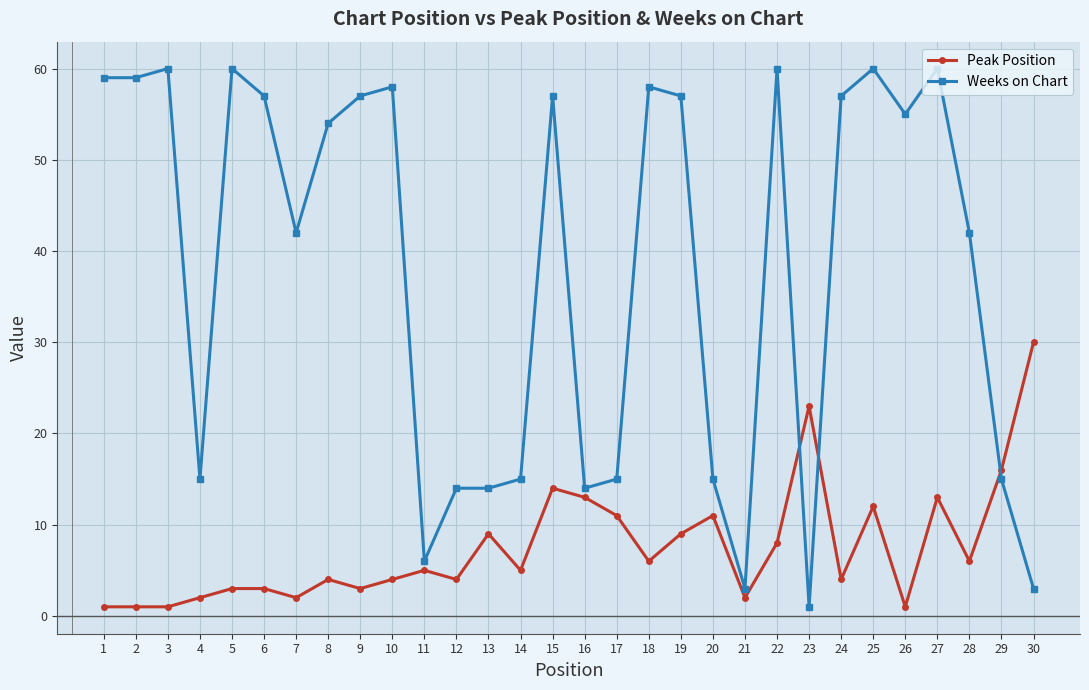

True or false: Weeks on Chart has a value of 8 at 11.

False